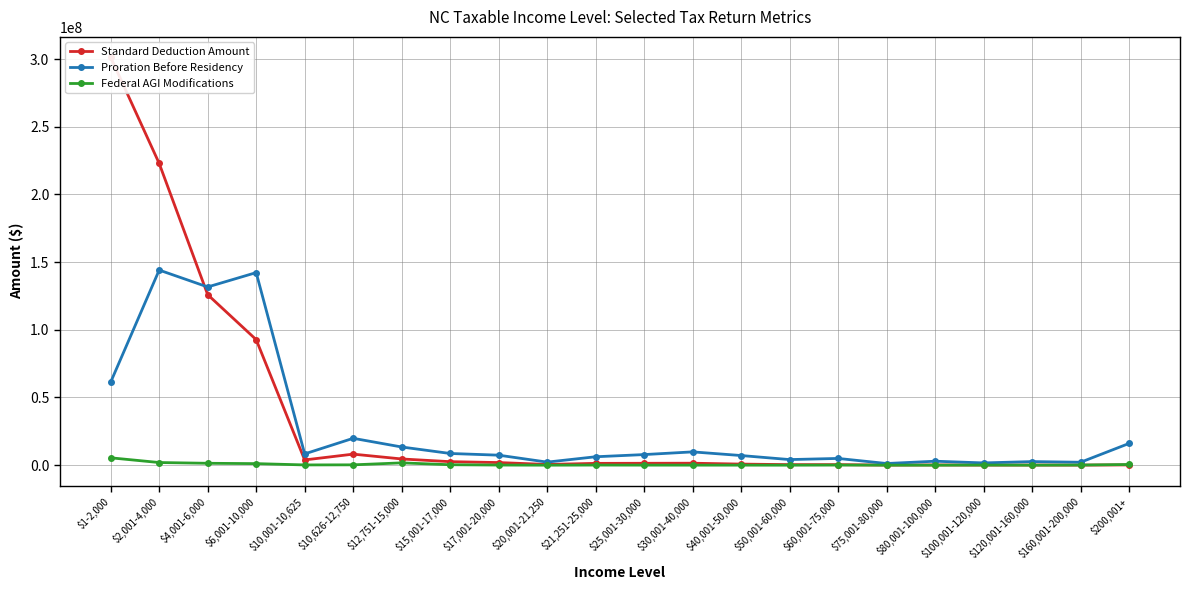

How many distinct data groups are displayed?

3